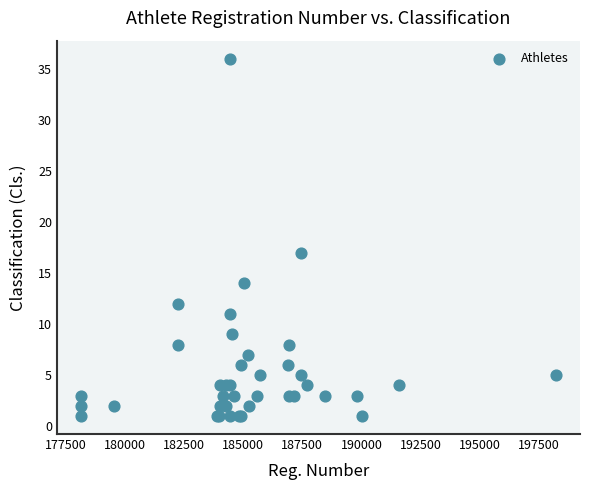

What Y value in the scatter plot is closest to 18?

17